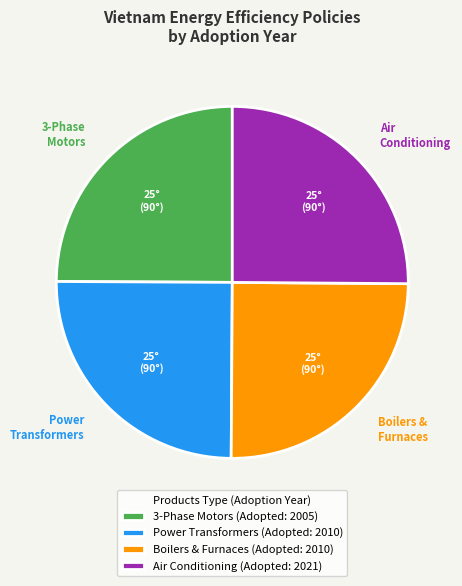

Is there any slice that represents more than half of the pie?

No